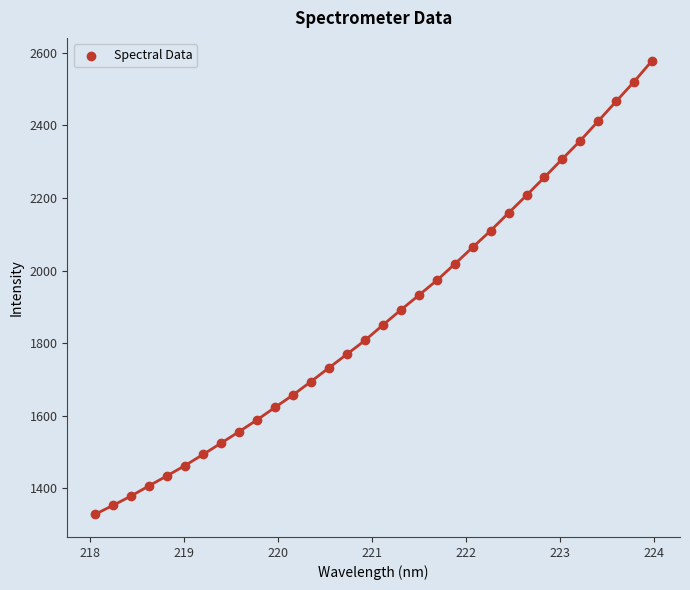

What is the range of X values (max minus min)?

5.9